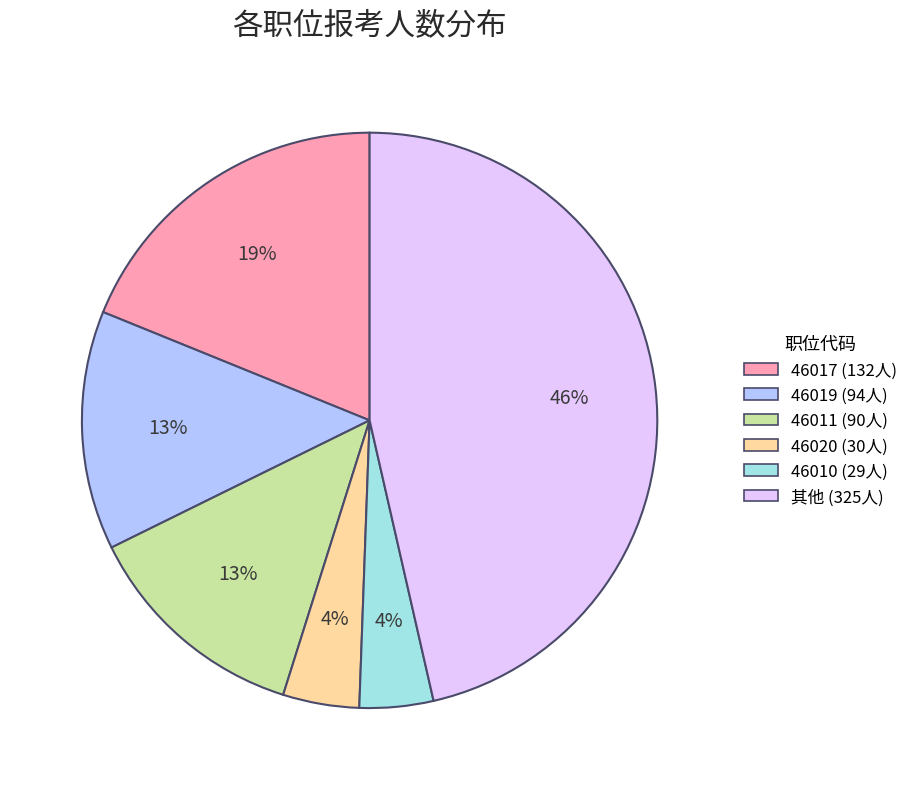

To the nearest percent, what is the difference between the 46020 (30人) and 46017 (132人) slice percentages?

15%